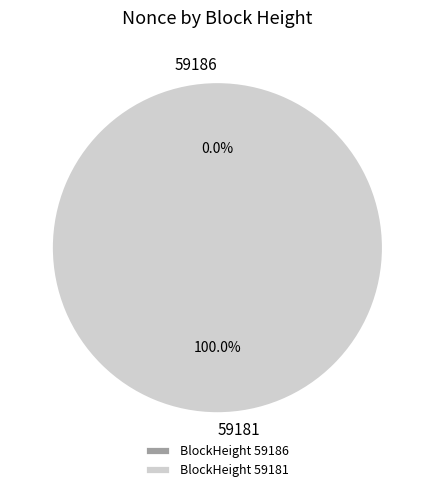

The 59181 slice represents 99% of the pie. True or false?

False